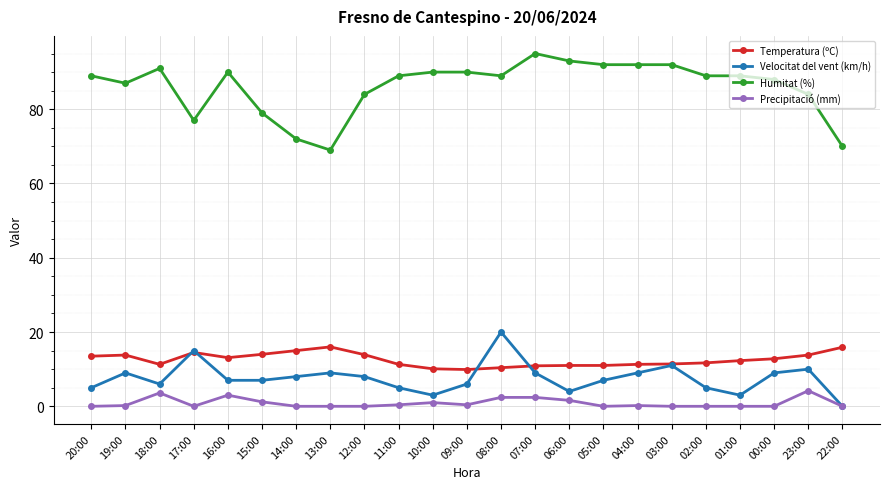

Between 13:00 and 12:00, which series saw the biggest shift?

Humitat (%)